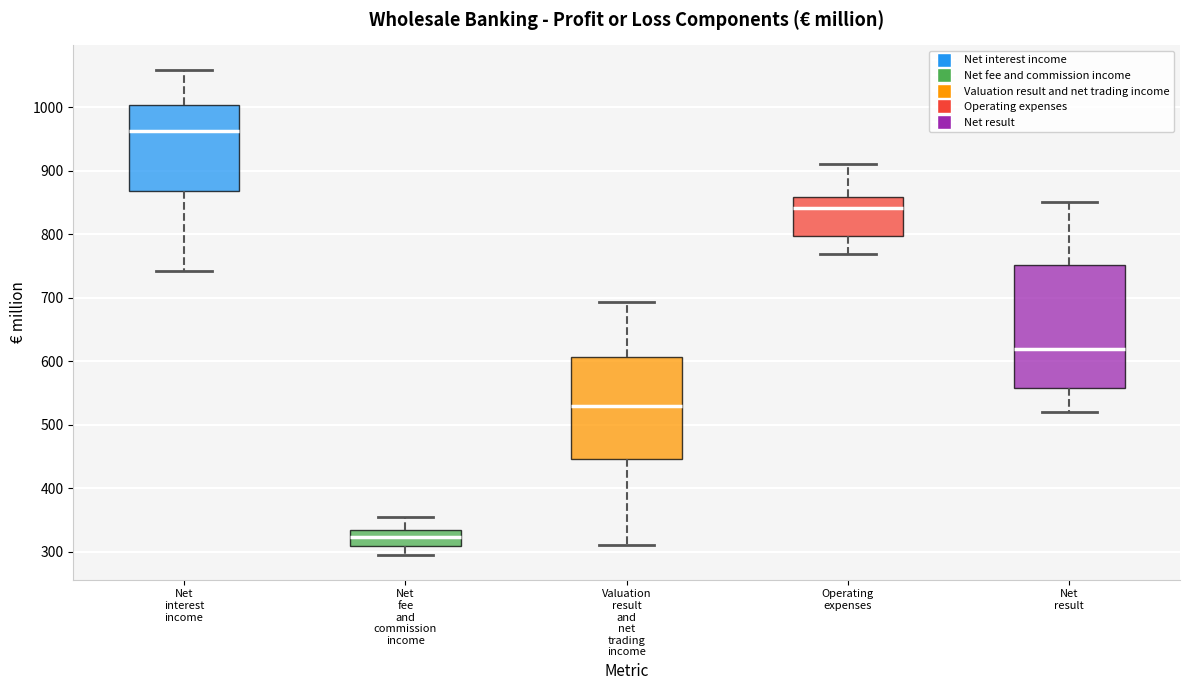

Where does the median line of the box for Net result sit on the y-axis? The values are not printed on the chart, so give them approximately, as read against the axis.

620